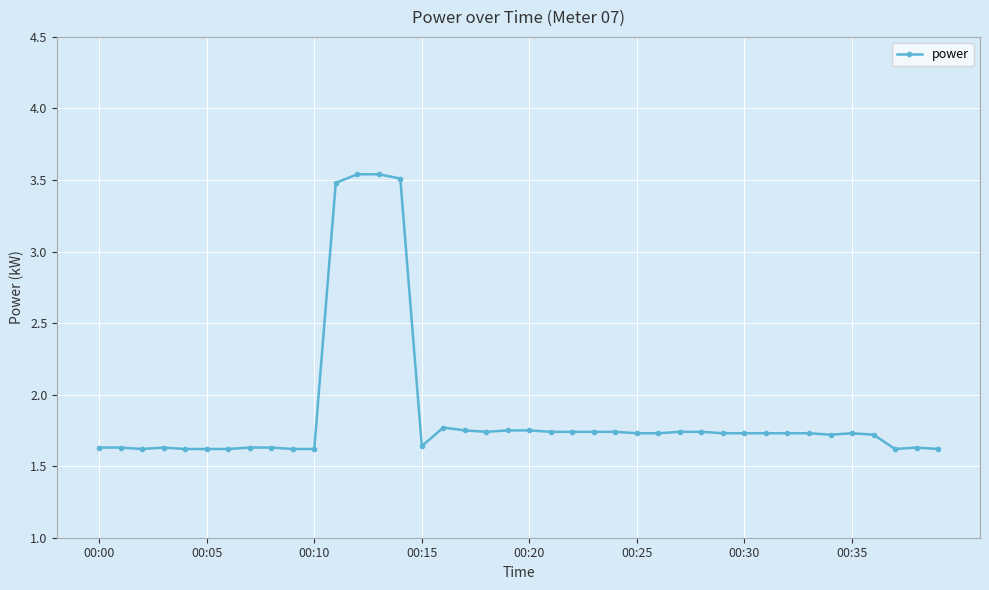

Does the chart have visible grid lines?

Yes